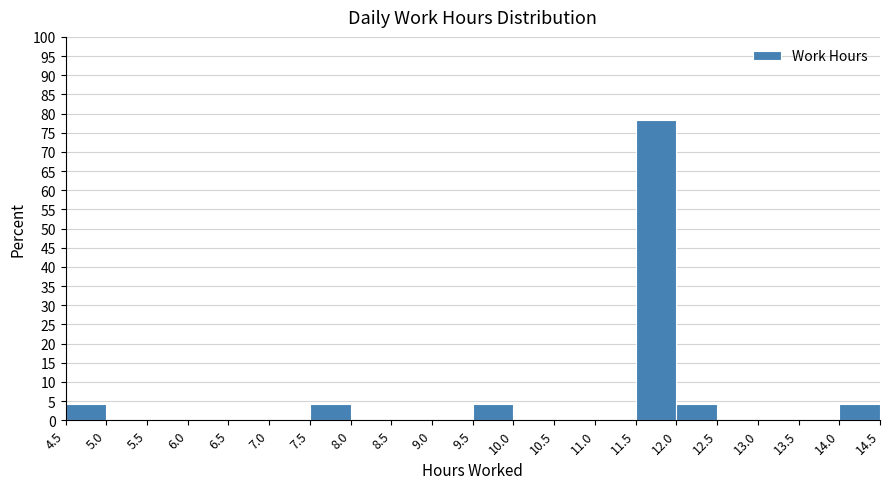

Reading left to right, transcribe this chart: for each bar, give the range it covers on the x-axis and its height. The values are not printed on the chart, so give them approximately, as read against the axis.

4.5 to 5.0: 4.5
5.0 to 5.5: 0
5.5 to 6.0: 0
6.0 to 6.5: 0
6.5 to 7.0: 0
7.0 to 7.5: 0
7.5 to 8.0: 4.5
8.0 to 8.5: 0
8.5 to 9.0: 0
9.0 to 9.5: 0
9.5 to 10.0: 4.5
10.0 to 10.5: 0
10.5 to 11.0: 0
11.0 to 11.5: 0
11.5 to 12.0: 78.5
12.0 to 12.5: 4.5
12.5 to 13.0: 0
13.0 to 13.5: 0
13.5 to 14.0: 0
14.0 to 14.5: 4.5